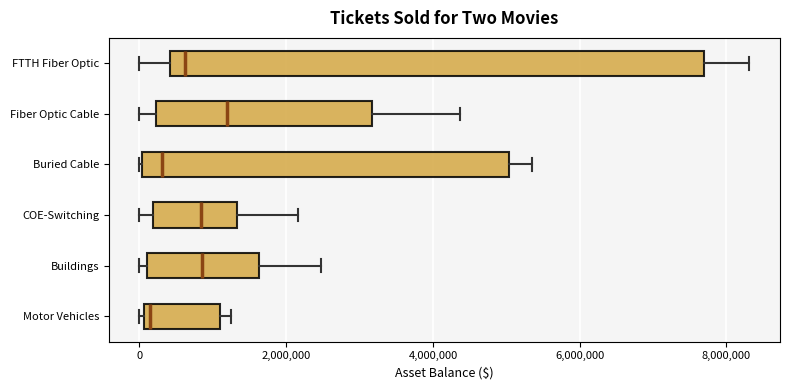

Where is the right edge of the box for Buildings on the x-axis? The values are not printed on the chart, so give them approximately, as read against the axis.

1600000